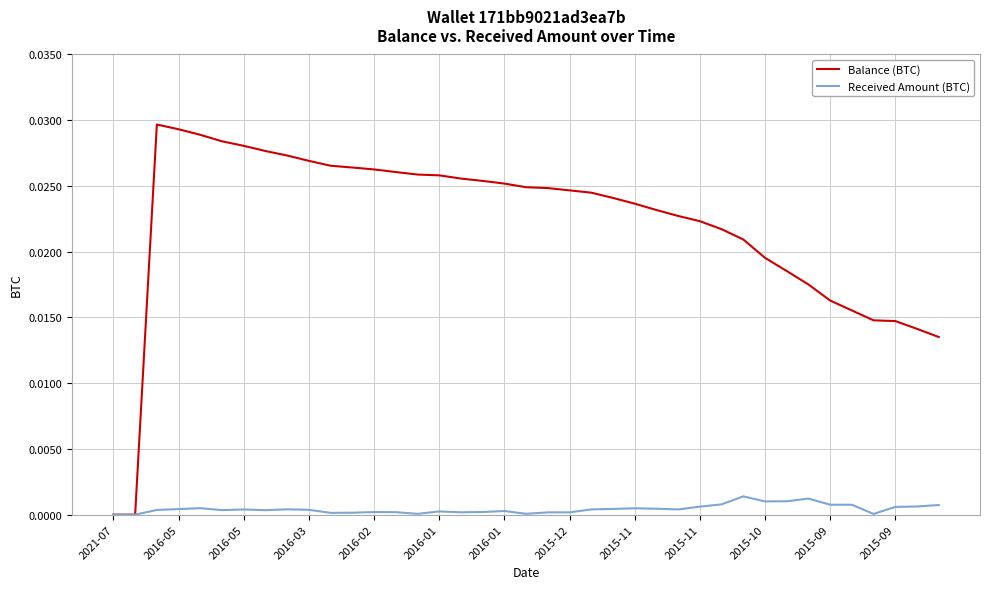

Rank the series by their maximum value, from lowest to highest.

Received Amount (BTC), Balance (BTC)